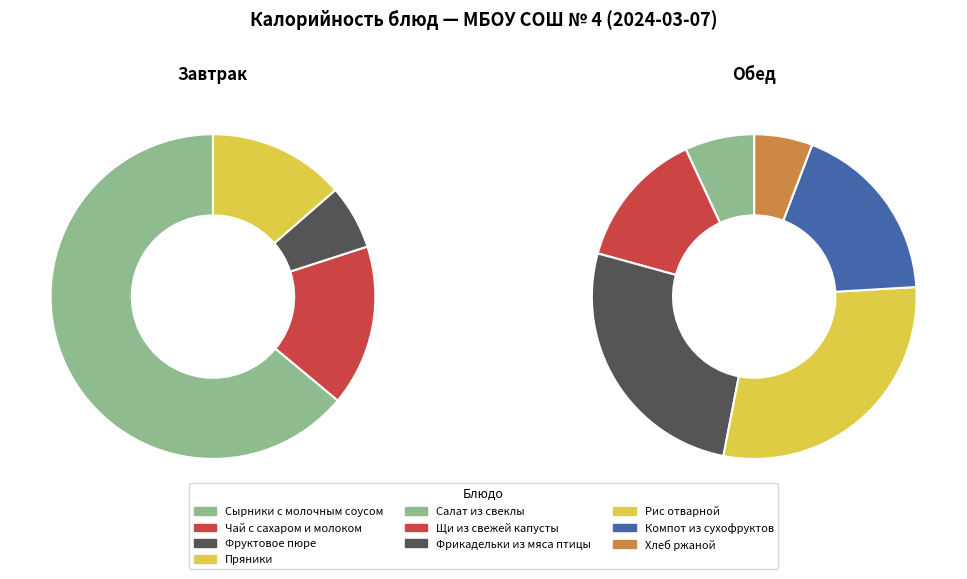

What is the total percentage of Чай с сахаром и молоком and Рис отварной?

23.7%